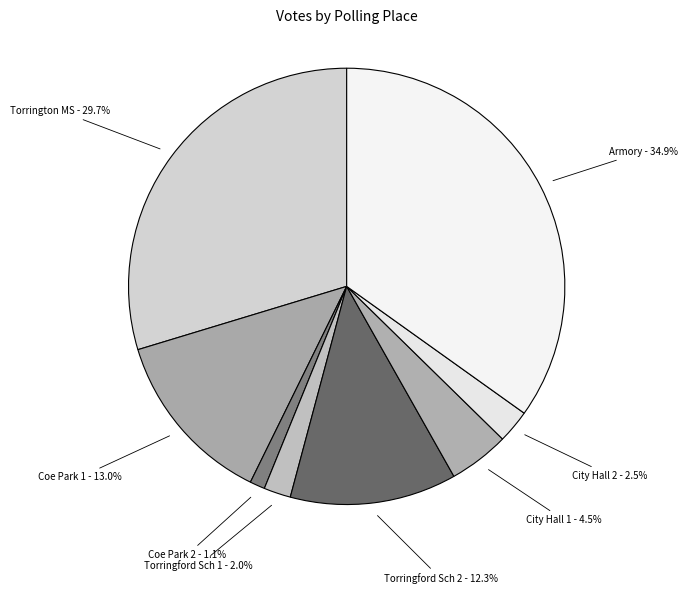

How many segments does this pie chart have?

8